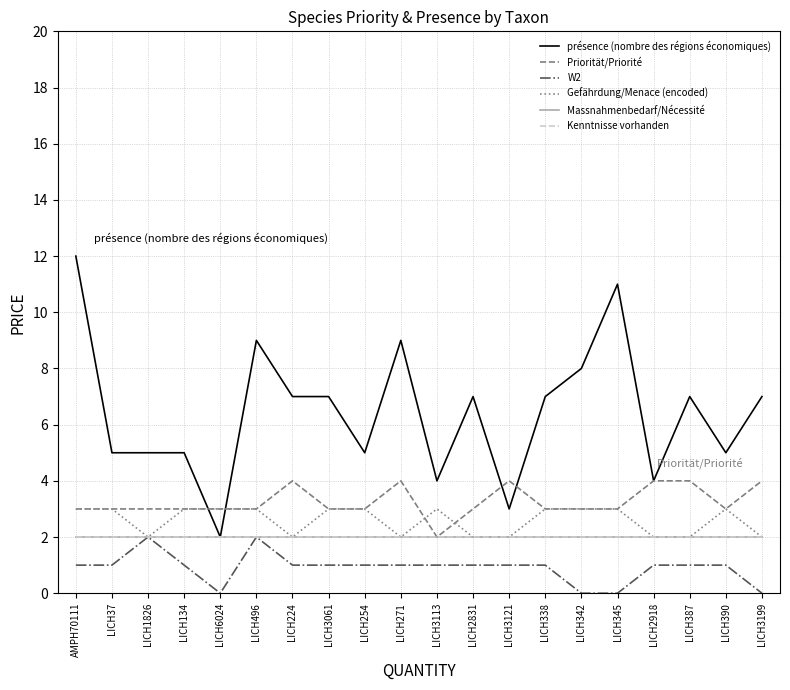

Which category has the highest value across all series?

AMPH70111